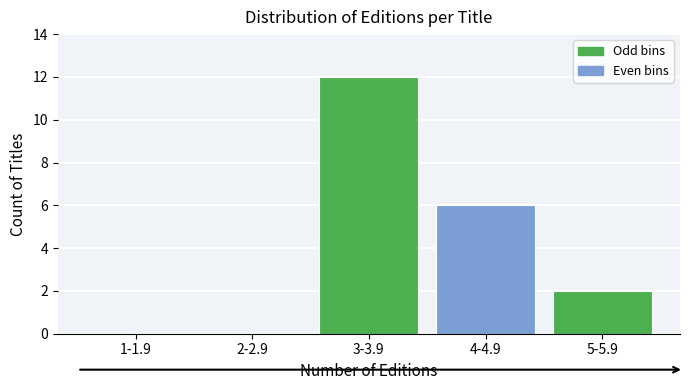

Reading left to right, list all the values displayed in this chart.

1-1.9=0	2-2.9=0	3-3.9=12	4-4.9=6	5-5.9=2